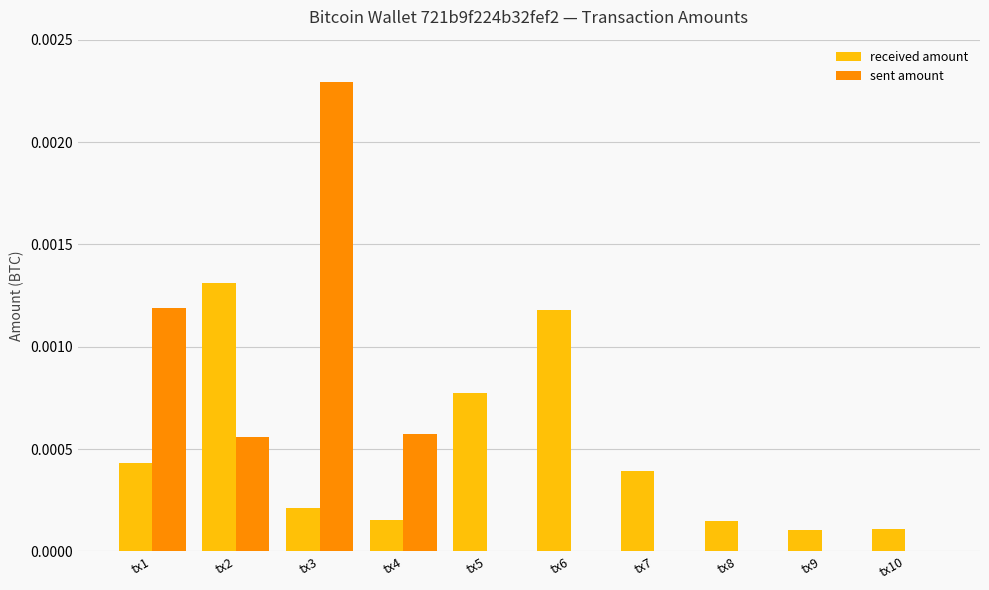

Which series has the largest range (max minus min)?

sent amount